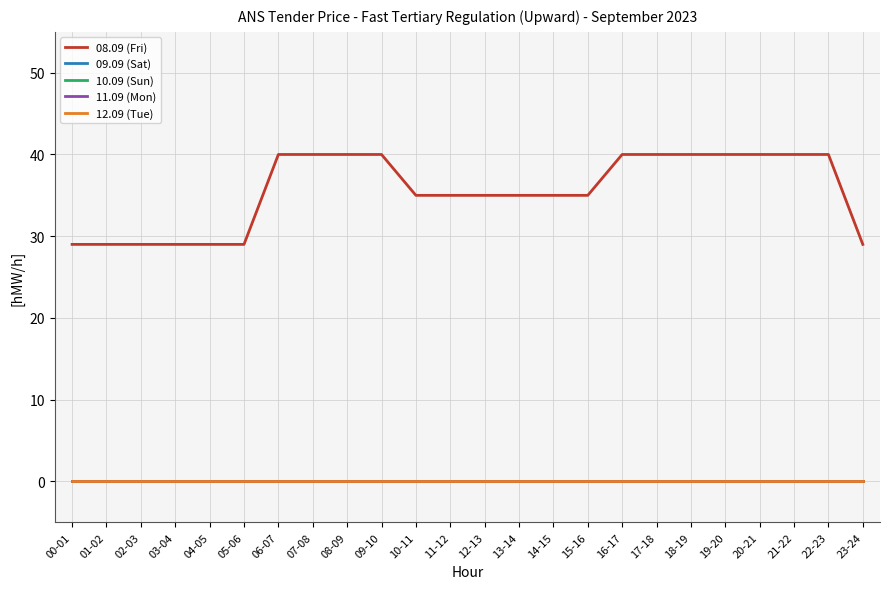

True or false: 11.09 (Mon) and 12.09 (Tue) intersect in this chart.

False